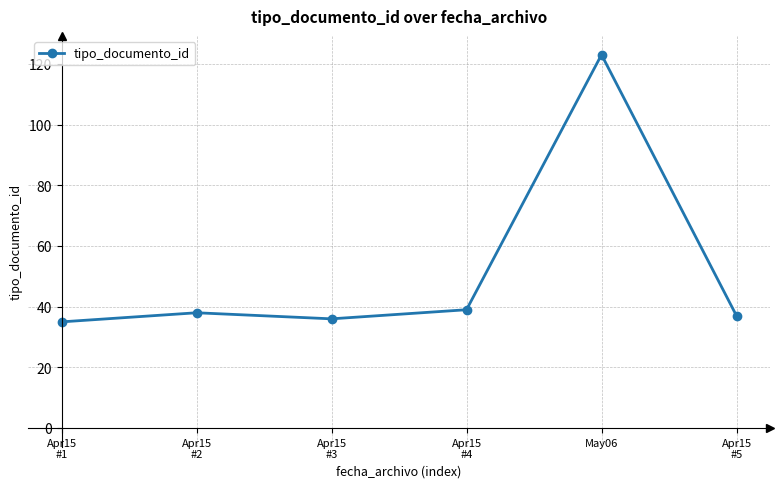

What position from the right is Apr15
#5?

1